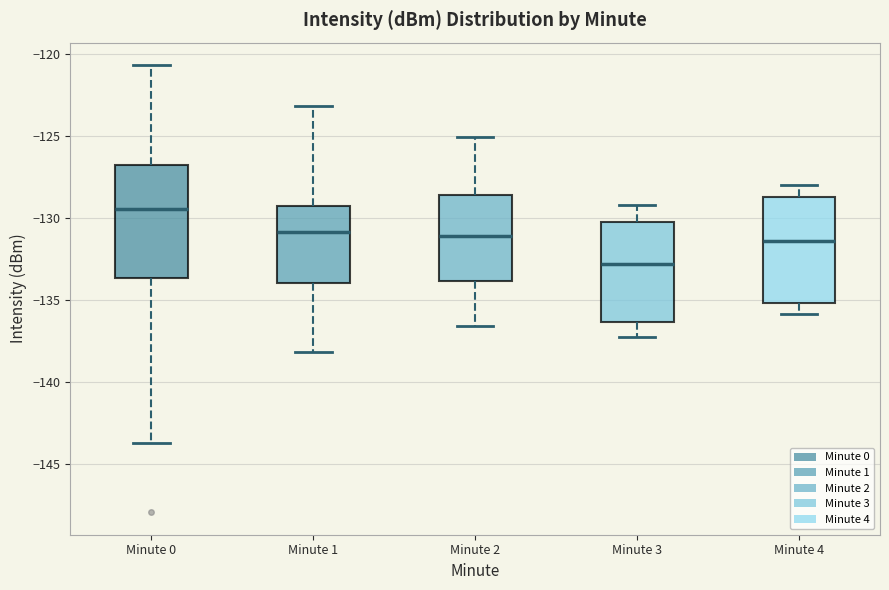

Reading left to right, transcribe this box plot: for each box, give where its median line is, the range the box spans, and where its two whiskers end, as read against the y-axis. The values are not printed on the chart, so give them approximately, as read against the axis.

Minute 0: median -129.5, box -133.5 to -127.0, whiskers -143.5 to -120.5
Minute 1: median -131.0, box -134.0 to -129.5, whiskers -138.0 to -123.0
Minute 2: median -131.0, box -134.0 to -128.5, whiskers -136.5 to -125.0
Minute 3: median -133.0, box -136.5 to -130.0, whiskers -137.5 to -129.0
Minute 4: median -131.5, box -135.0 to -128.5, whiskers -136.0 to -128.0